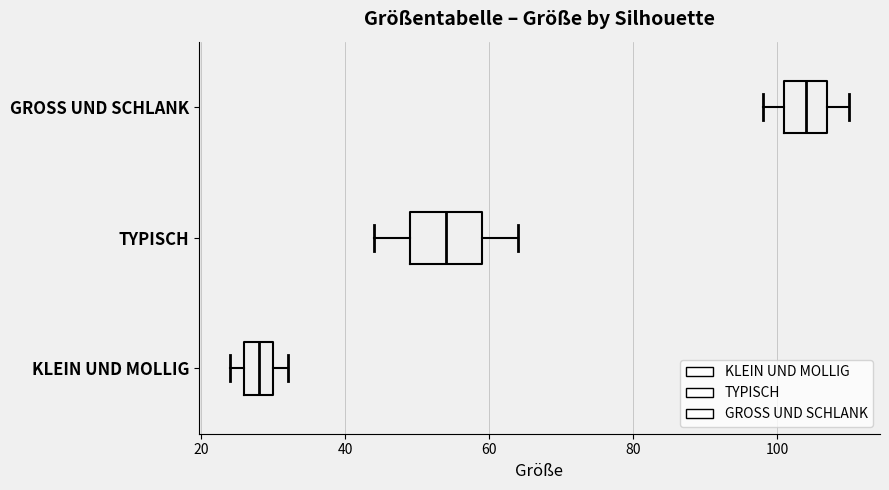

Reading bottom to top, read every box against the x-axis: the position of its median line, the range the box covers, and the ends of its whiskers. The values are not printed on the chart, so give them approximately, as read against the axis.

KLEIN UND MOLLIG: median 28, box 26 to 30, whiskers 24 to 32
TYPISCH: median 54, box 50 to 60, whiskers 44 to 64
GROSS UND SCHLANK: median 104, box 102 to 108, whiskers 98 to 110